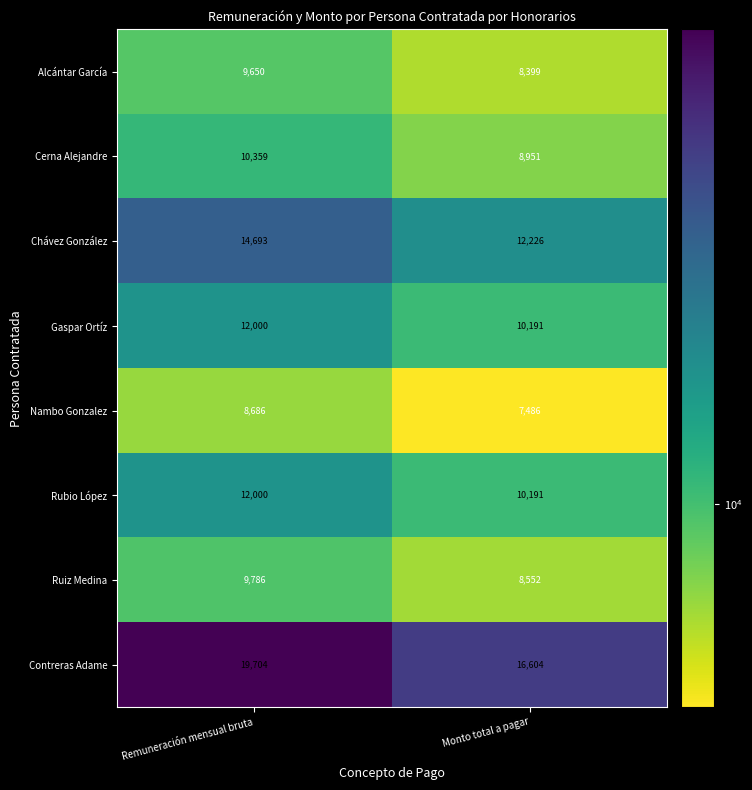

What is the maximum value shown in the chart?

19704